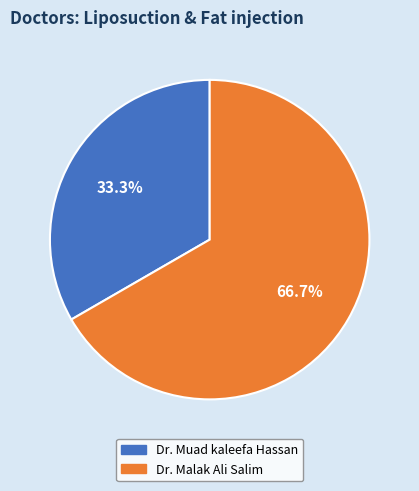

What is the ratio of the value at Dr. Malak Ali Salim to the value at Dr. Muad kaleefa Hassan?

2.0